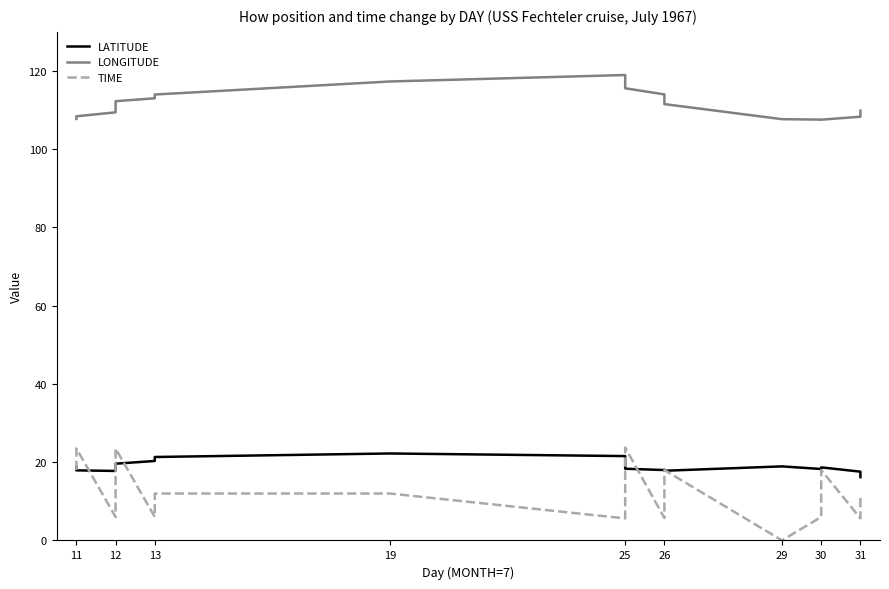

Is this an area chart (filled region under the line)?

No